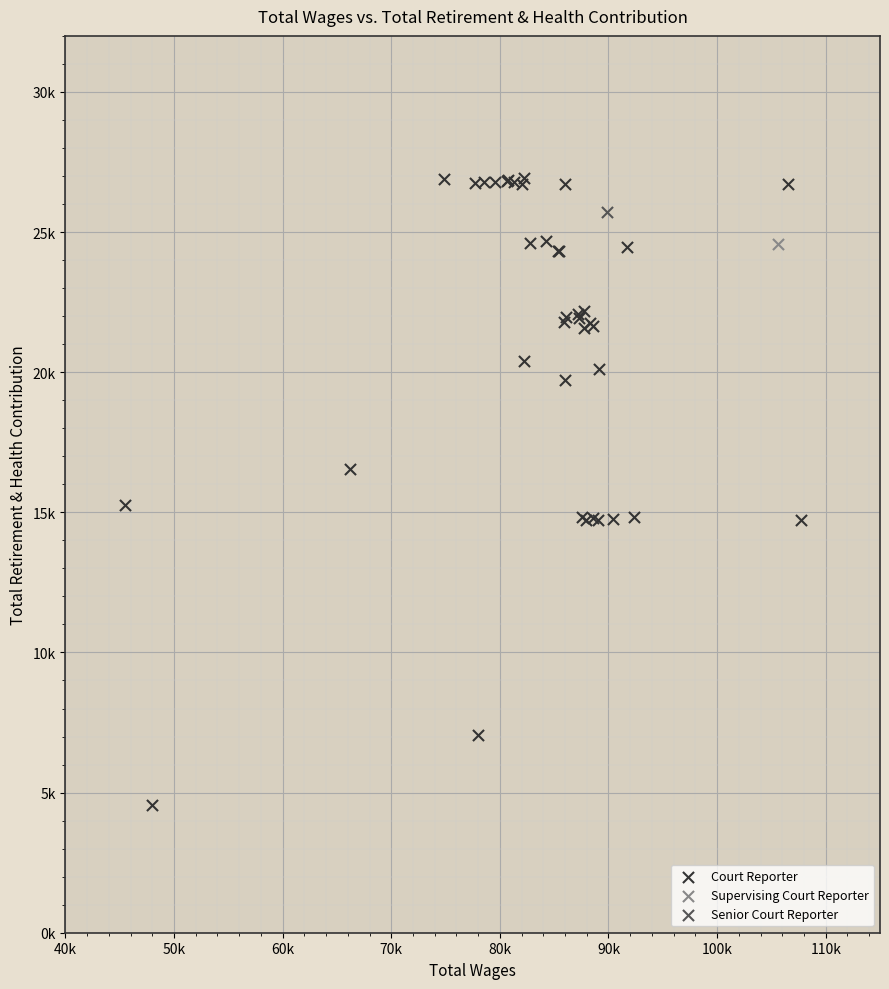

What are all the series names shown in the legend?

Court Reporter, Supervising Court Reporter, Senior Court Reporter